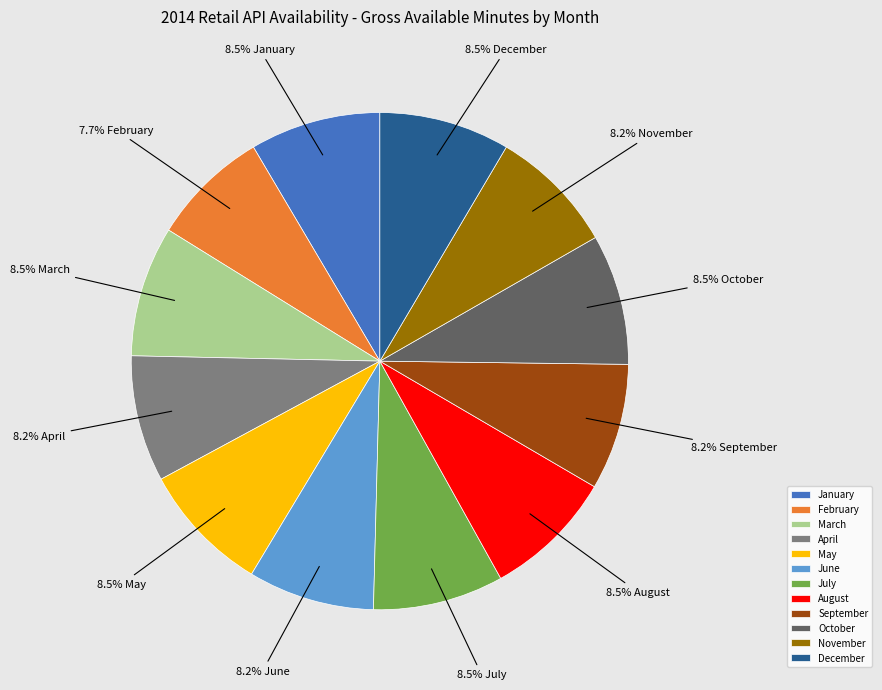

Is the sum of August and April greater than half?

No